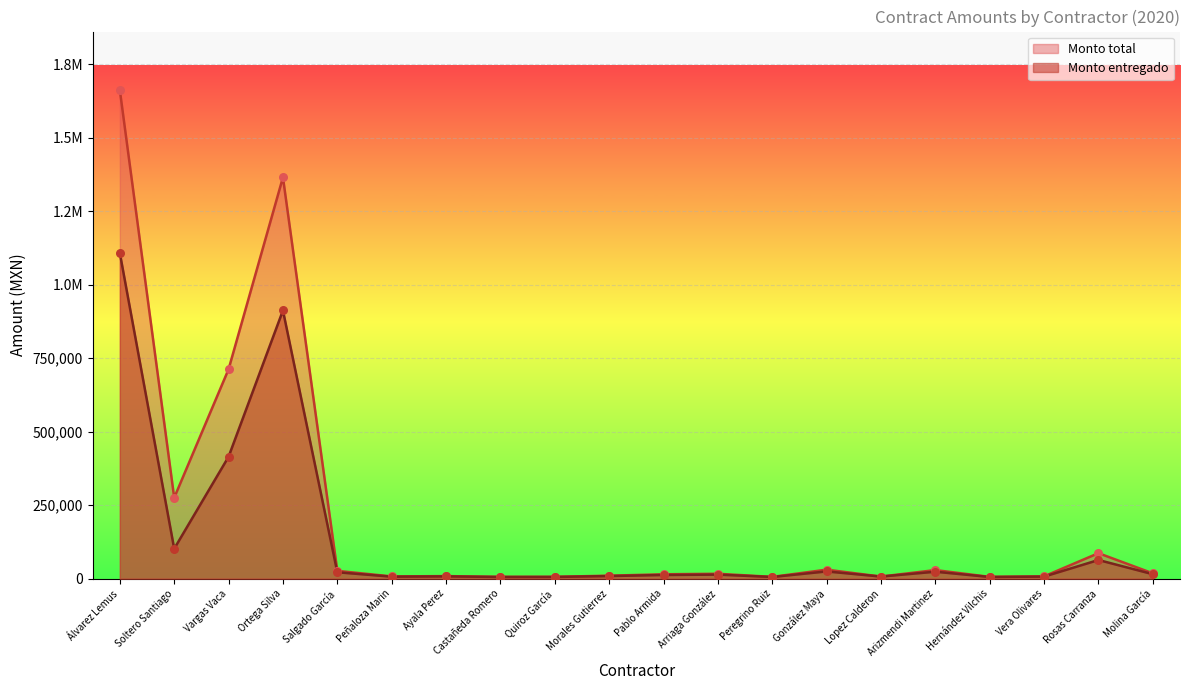

Which series reaches the maximum Y coordinate?

Monto total